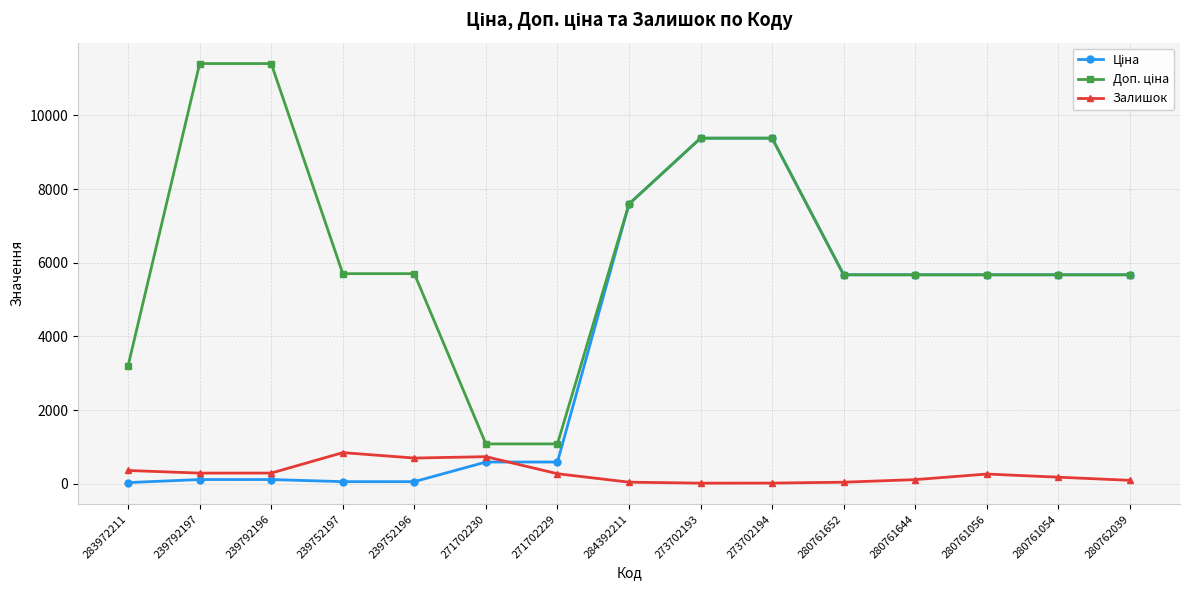

What is the greatest value displayed?

11410.0